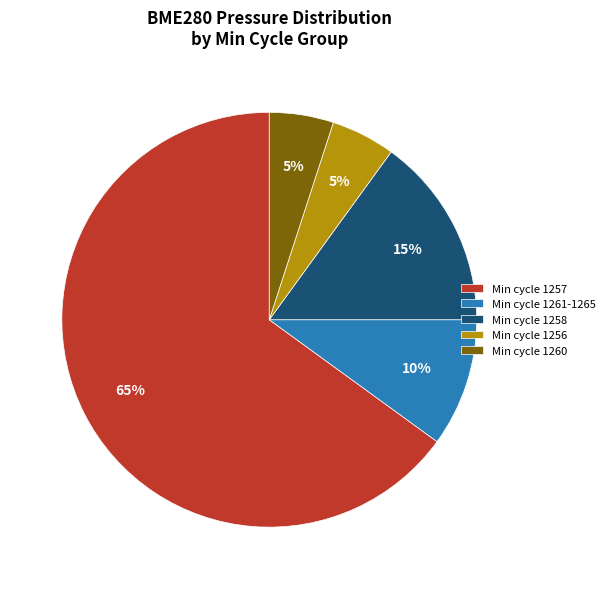

Is there a majority slice in this chart?

Yes